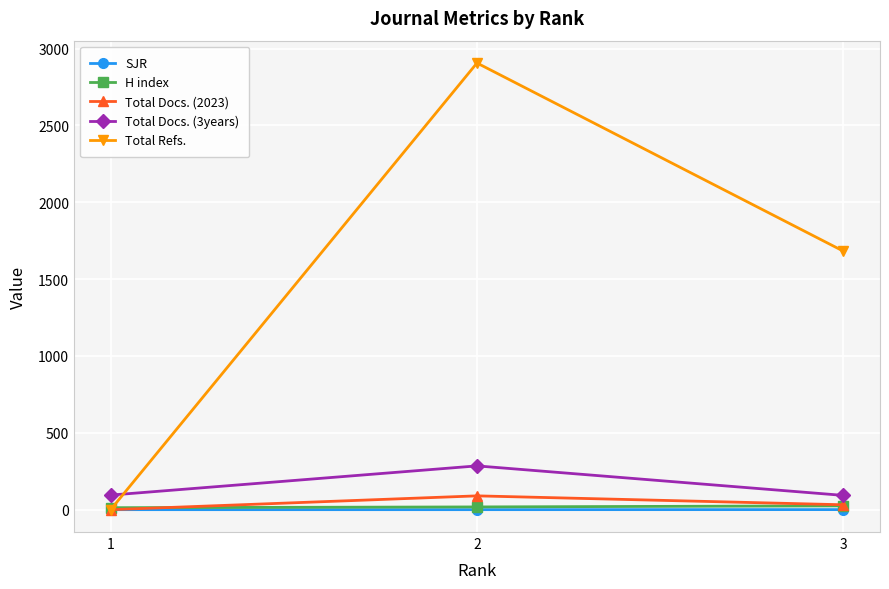

Read the Total Docs. (3years) value at 1.

95.0